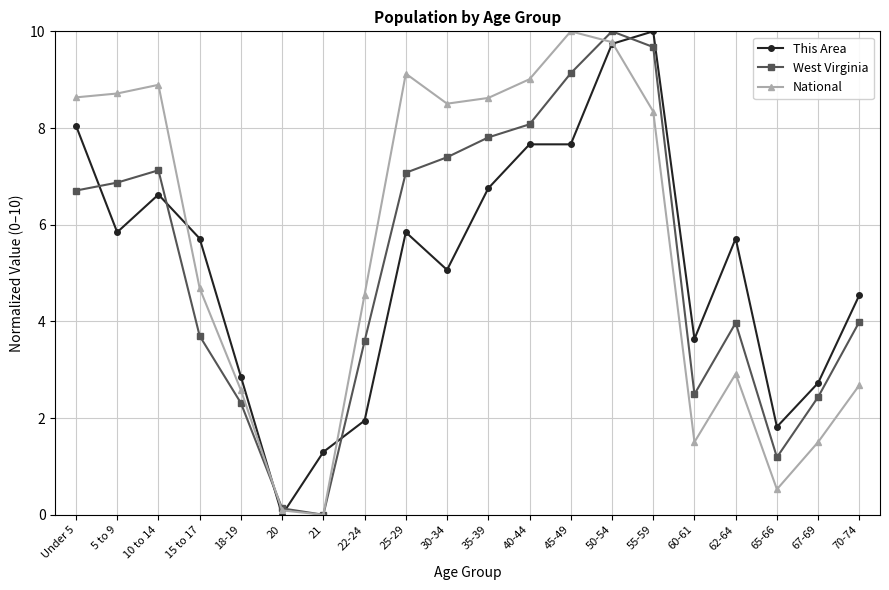

How many categories are shown in the chart?

20